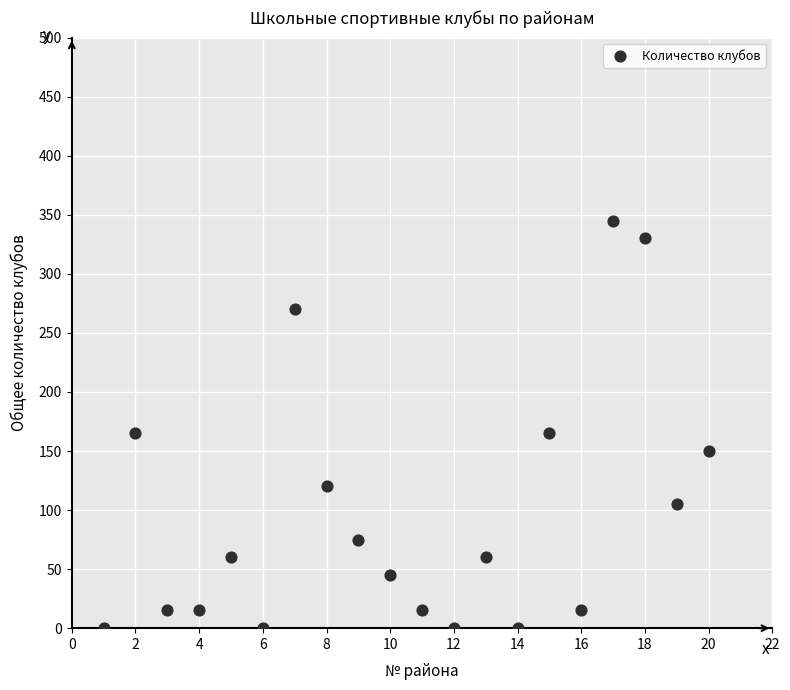

What is the range of Y values (max minus min)?

345